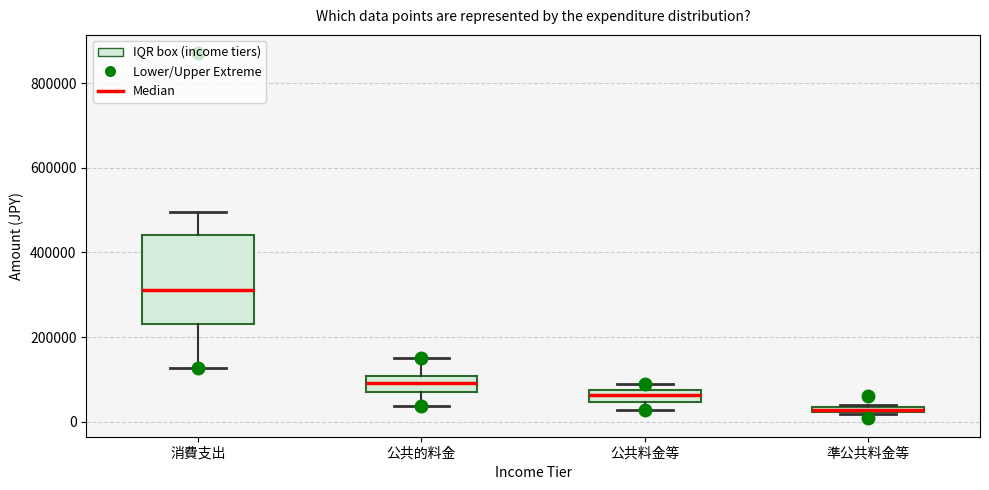

Which box is the tallest, from its lower edge to its upper edge?

消費支出